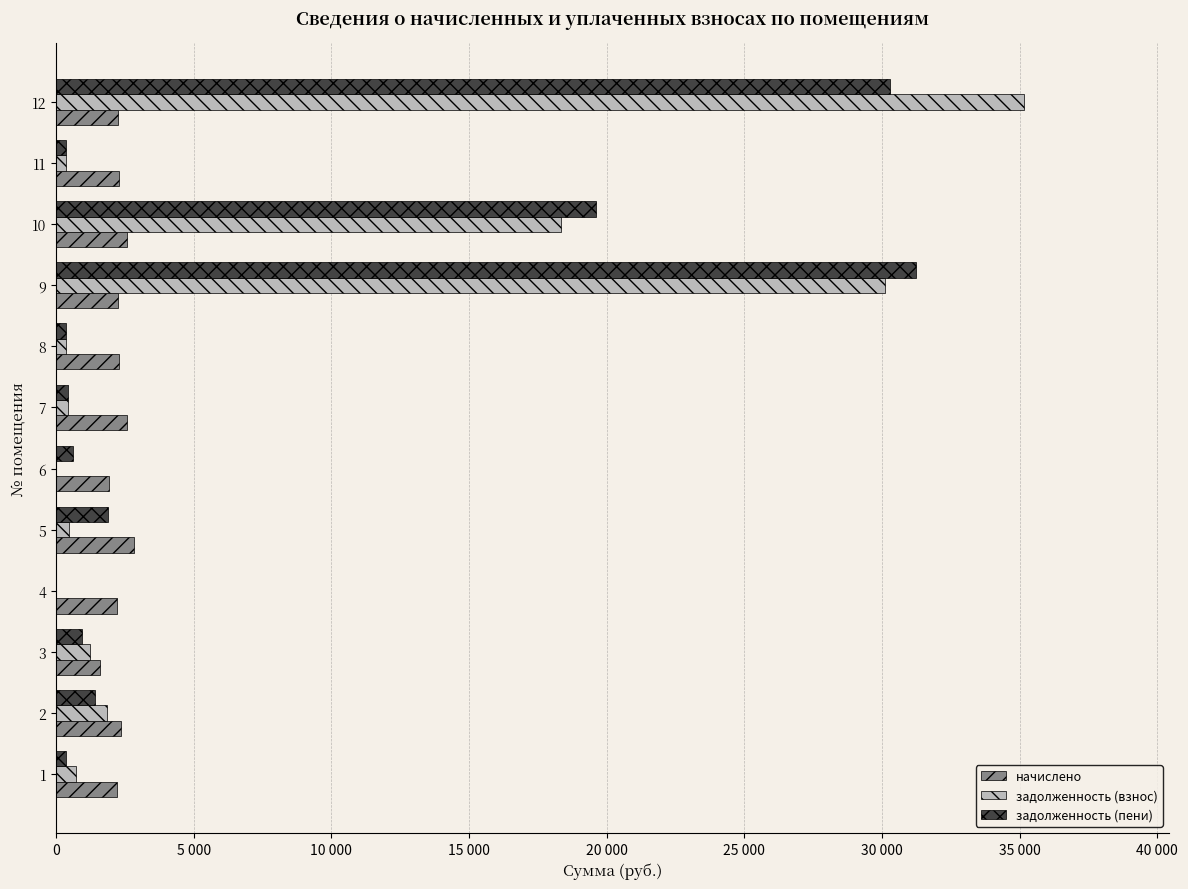

What is the difference between the maximum and minimum values in the задолженность (пени) series?

31233.2